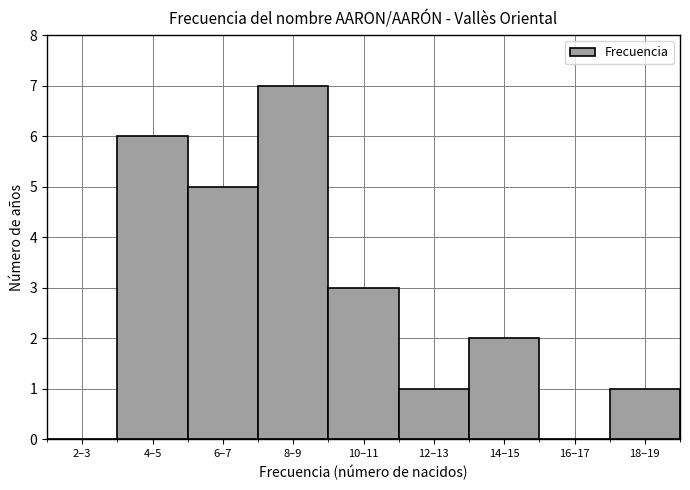

Reading left to right, list all the values displayed in this chart.

2–3=0	4–5=6	6–7=5	8–9=7	10–11=3	12–13=1	14–15=2	16–17=0	18–19=1